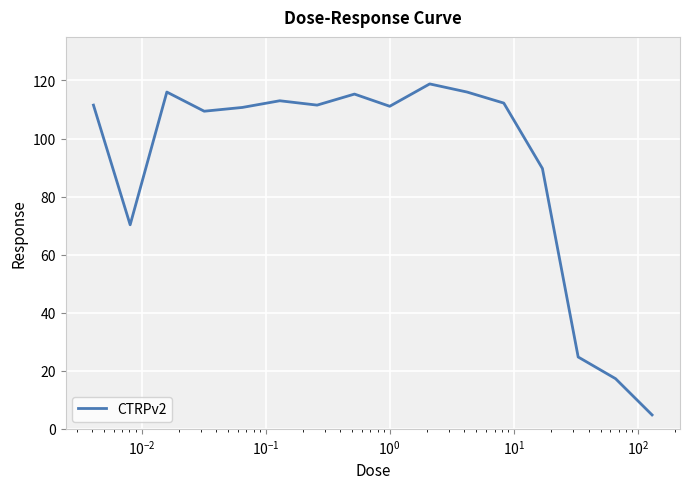

What is the greatest value displayed?

118.8